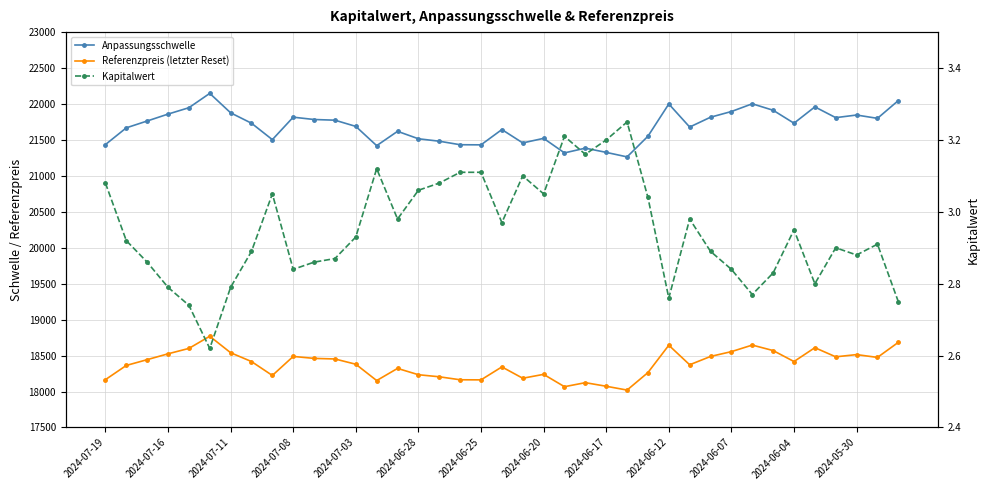

Reading left to right, what are all the values shown in this chart?

Anpassungsschwelle: 21435.4	21668.4	21763.5	21859.5	21948.2	22147.8	21877.3	21732.7	21504.2	21816.6	21784.3	21774.8	21688.3	21420.4	21619.9	21516.3	21482.4	21433.4	21431.8	21644.5	21458.6	21522.1	21319.7	21385.8	21327.0	21264.2	21551.4	22000.2	21679.4	21816.2	21895.4	22002.9	21912.9	21732.7	21960.1	21810.0	21846.6	21800.4	22047.9
Referenzpreis (letzter Reset): 18165.6	18363.1	18443.6	18525.0	18600.2	18769.4	18540.1	18417.5	18223.9	18488.7	18461.3	18453.2	18379.9	18152.9	18322.0	18234.1	18205.4	18163.9	18162.5	18342.8	18185.2	18239.1	18067.6	18123.6	18073.7	18020.5	18263.9	18644.3	18372.4	18488.3	18555.4	18646.5	18570.3	18417.5	18610.3	18483.1	18514.1	18474.9	18684.7
Kapitalwert: 3.1	2.9	2.9	2.8	2.7	2.6	2.8	2.9	3.0	2.8	2.9	2.9	2.9	3.1	3.0	3.1	3.1	3.1	3.1	3.0	3.1	3.0	3.2	3.2	3.2	3.2	3.0	2.8	3.0	2.9	2.8	2.8	2.8	3.0	2.8	2.9	2.9	2.9	2.8